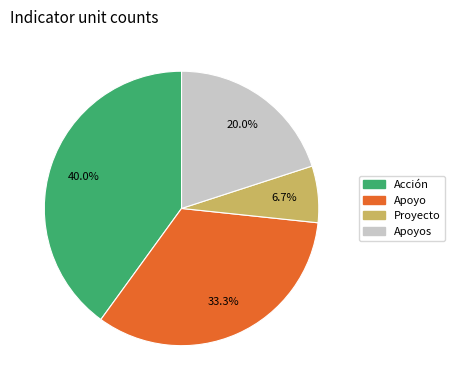

Rank the categories by value from highest to lowest.

Acción, Apoyo, Apoyos, Proyecto